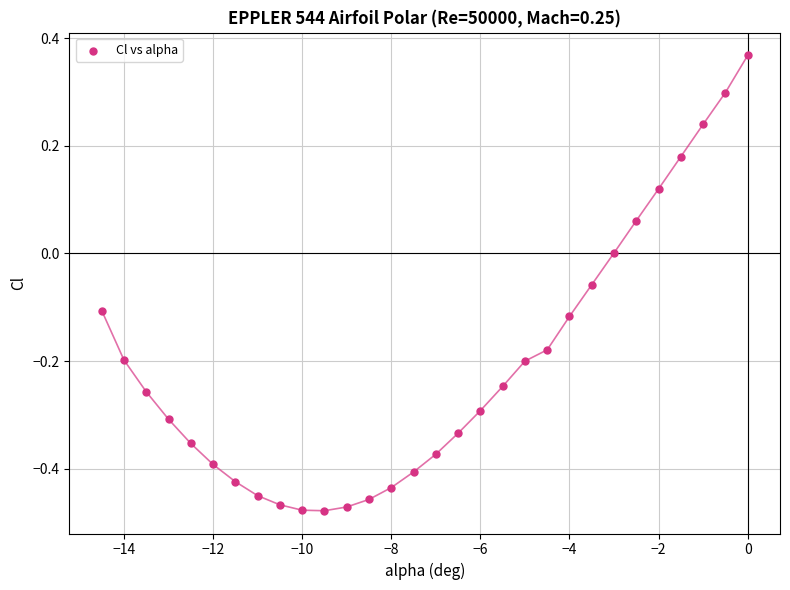

What is the range of X values (max minus min)?

14.5